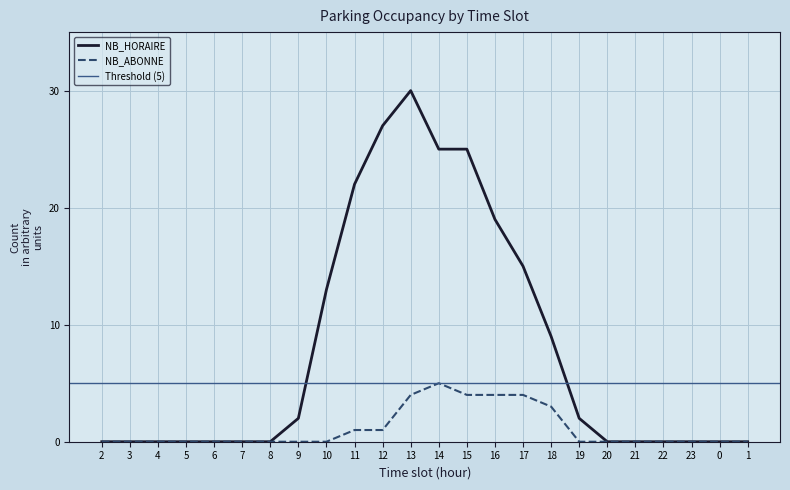

True or false: NB_HORAIRE has a value of -16 at 22.

False